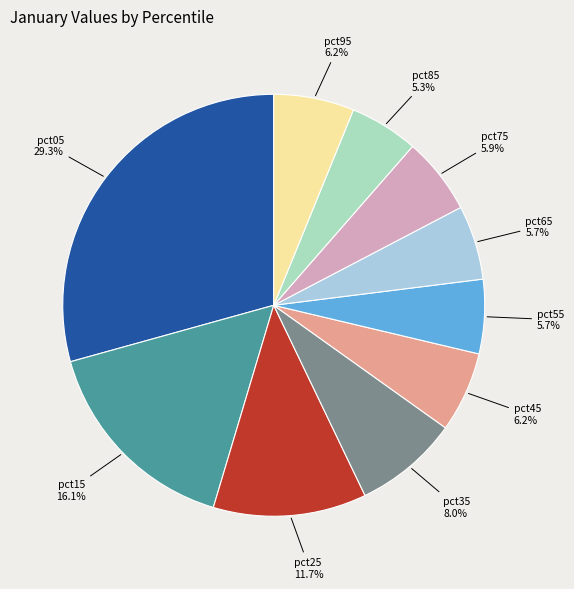

Is there a majority slice in this chart?

No